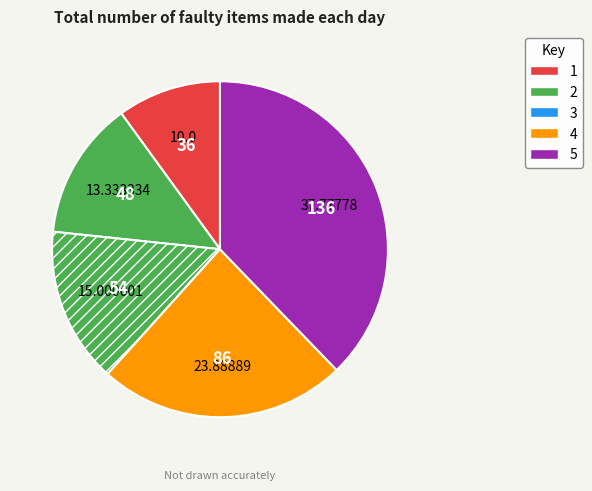

What portion of the pie excludes 2?

86.7%